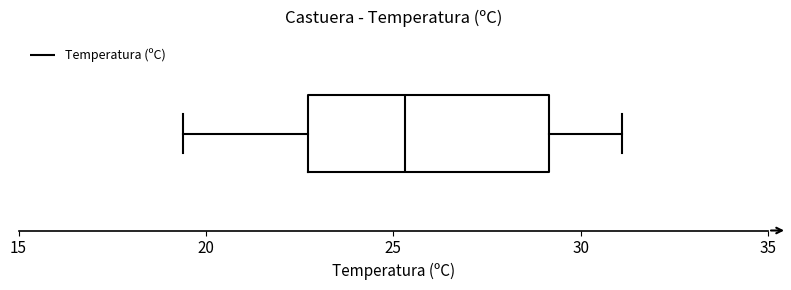

Transcribe this box plot: give where the median line is, the range the box spans, and where the two whiskers end, as read against the x-axis. The values are not printed on the chart, so give them approximately, as read against the axis.

median 25.5, box 22.5 to 29.0, whiskers 19.5 to 31.0